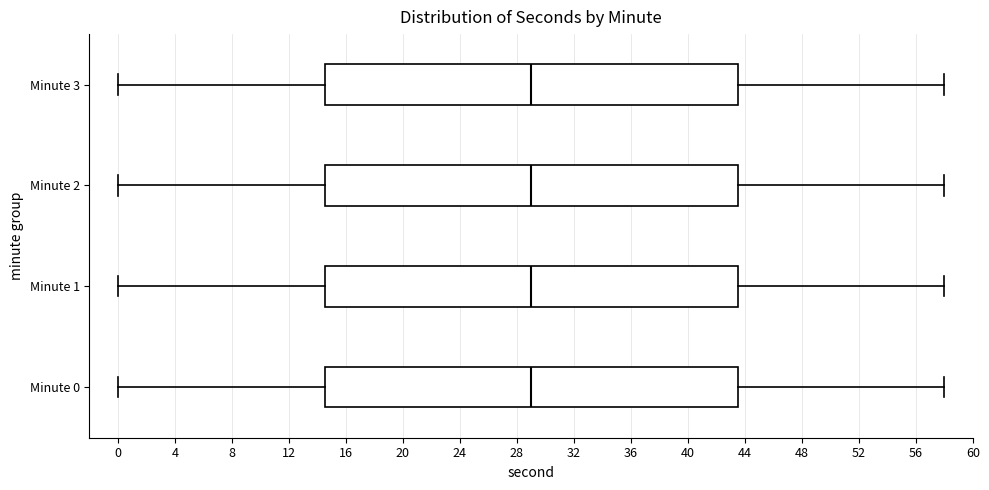

Reading bottom to top, transcribe this box plot: for each box, give where its median line is, the range the box spans, and where its two whiskers end, as read against the x-axis. The values are not printed on the chart, so give them approximately, as read against the axis.

Minute 0: median 29.0, box 14.5 to 43.5, whiskers 0.0 to 58.0
Minute 1: median 29.0, box 14.5 to 43.5, whiskers 0.0 to 58.0
Minute 2: median 29.0, box 14.5 to 43.5, whiskers 0.0 to 58.0
Minute 3: median 29.0, box 14.5 to 43.5, whiskers 0.0 to 58.0